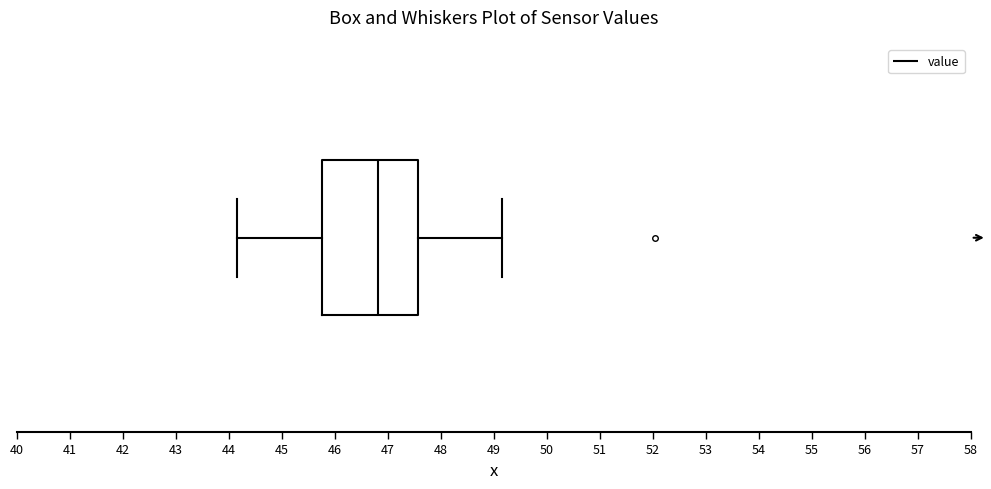

Transcribe this box plot: give where the median line is, the range the box spans, and where the two whiskers end, as read against the x-axis. The values are not printed on the chart, so give them approximately, as read against the axis.

median 46.8, box 45.8 to 47.6, whiskers 44.2 to 49.2